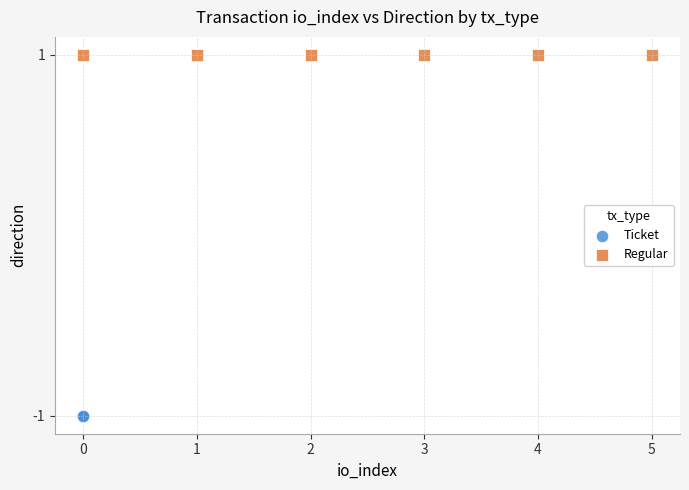

Which series contains the highest Y value?

Regular